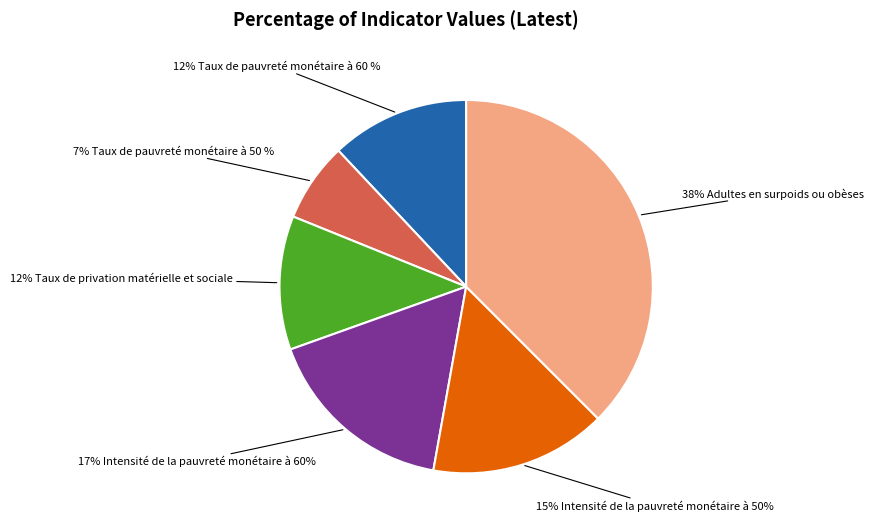

How many segments does this pie chart have?

6